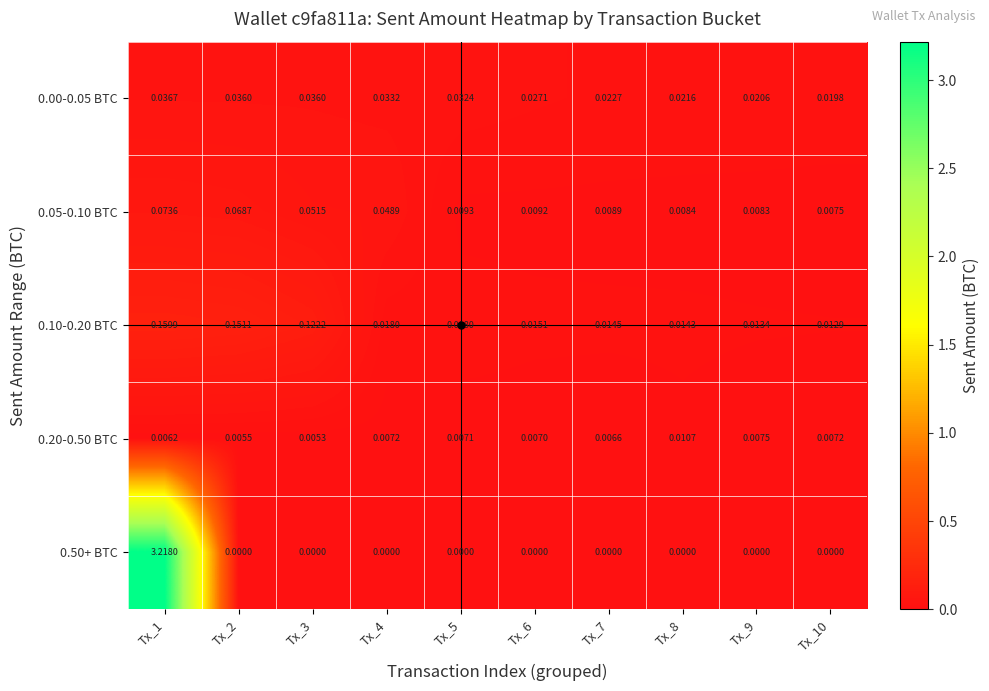

Rank the series by their maximum value, from highest to lowest.

0.50+ BTC, 0.10-0.20 BTC, 0.05-0.10 BTC, 0.00-0.05 BTC, 0.20-0.50 BTC